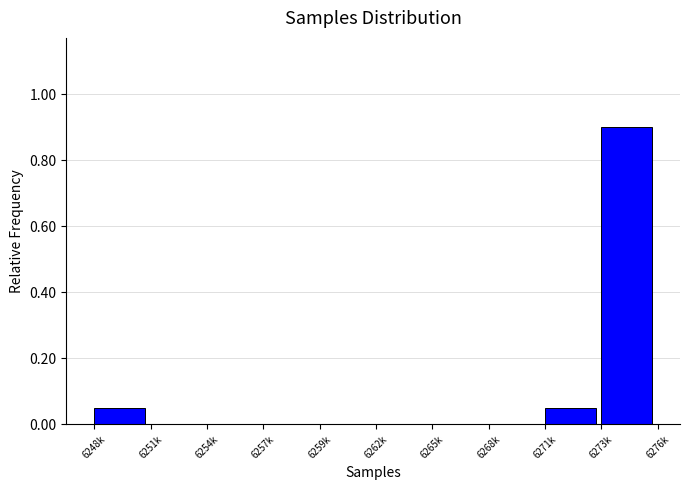

Which has a higher value, 6254k or 6271k?

6271k